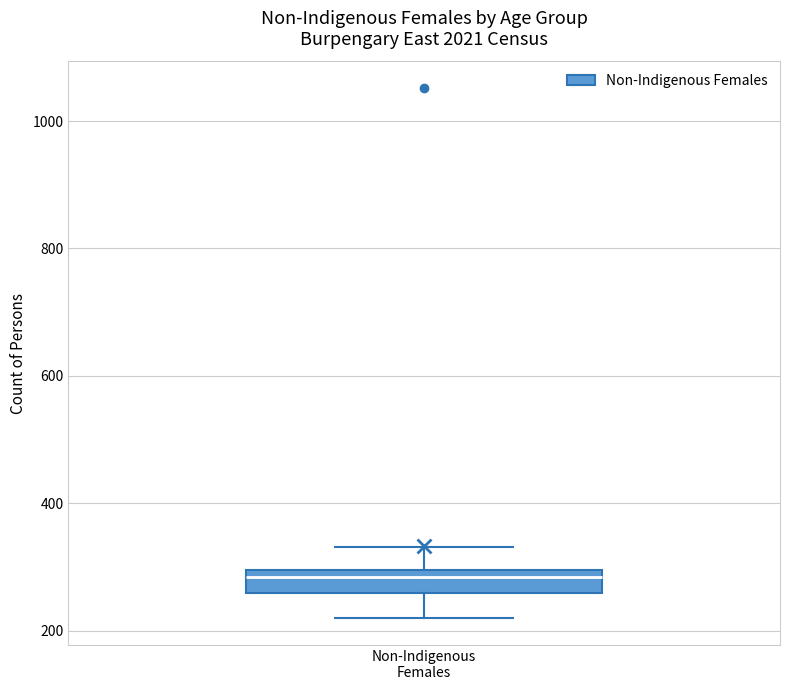

Read this box plot against the y-axis: the position of the median line, the range covered by the box, and the ends of both whiskers. The values are not printed on the chart, so give them approximately, as read against the axis.

median 280, box 260 to 300, whiskers 220 to 340